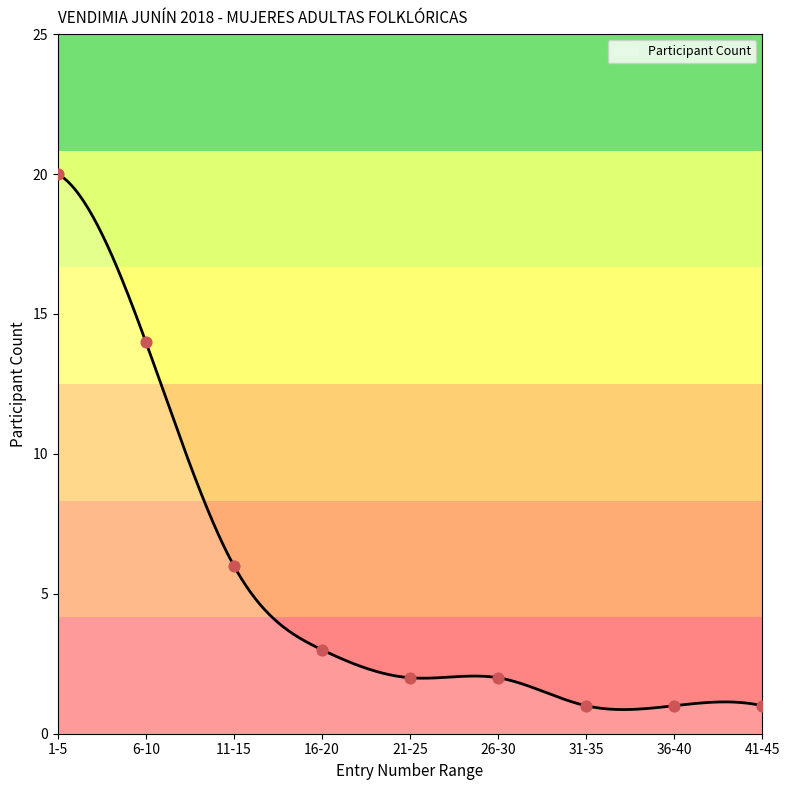

Approximately how many times larger is the value at 26-30 compared to 31-35?

2.0